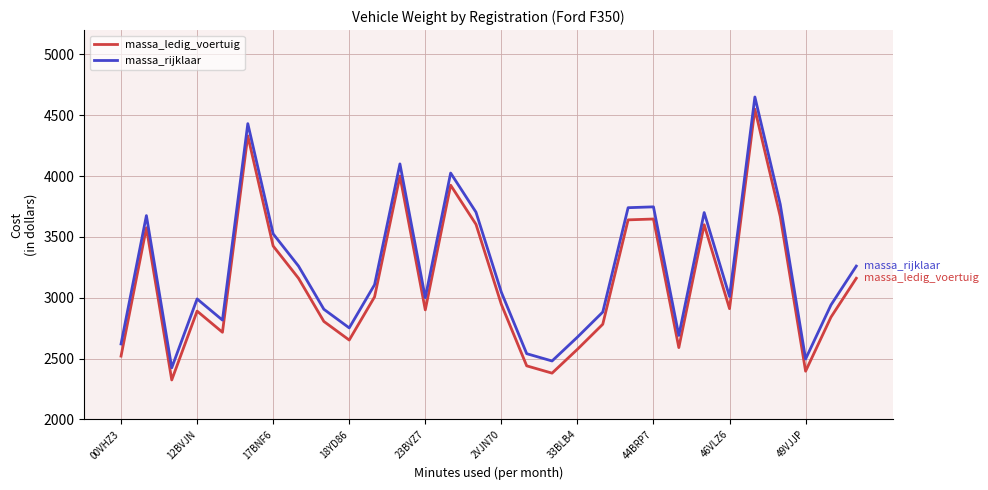

True or false: massa_ledig_voertuig and massa_rijklaar intersect in this chart.

False